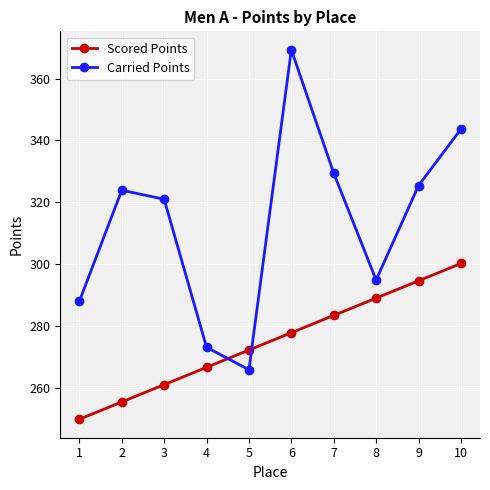

List the labels in order of Carried Points value, largest first.

6, 10, 7, 9, 2, 3, 8, 1, 4, 5